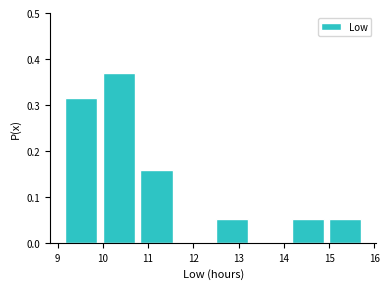

What is the height of the bar covering 10.0 to 10.8 on the x-axis? Neither the bar edges nor the heights are printed on the chart, so give them approximately, as read against the axes.

0.37